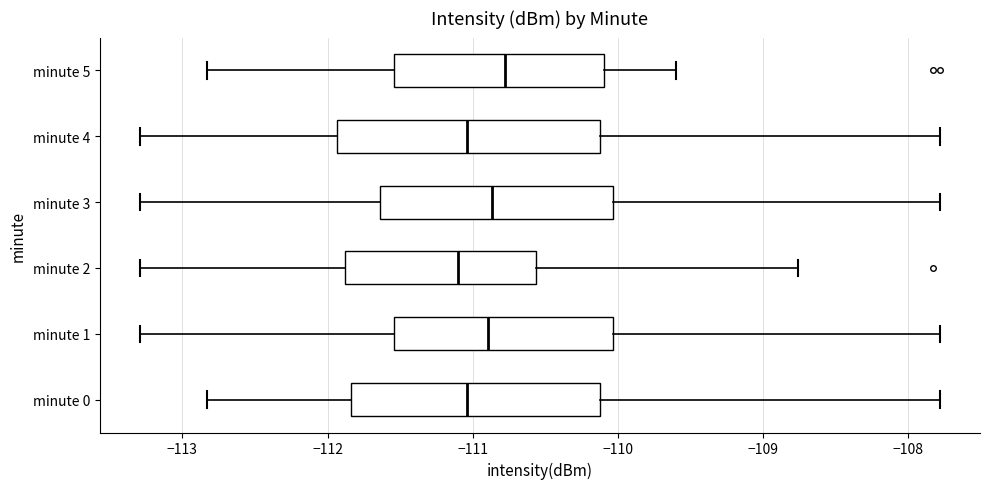

Reading bottom to top, read every box against the x-axis: the position of its median line, the range the box covers, and the ends of its whiskers. The values are not printed on the chart, so give them approximately, as read against the axis.

minute 0: median -111.0, box -111.8 to -110.1, whiskers -112.8 to -107.8
minute 1: median -110.9, box -111.5 to -110.0, whiskers -113.3 to -107.8
minute 2: median -111.1, box -111.9 to -110.6, whiskers -113.3 to -108.8
minute 3: median -110.9, box -111.6 to -110.0, whiskers -113.3 to -107.8
minute 4: median -111.0, box -111.9 to -110.1, whiskers -113.3 to -107.8
minute 5: median -110.8, box -111.5 to -110.1, whiskers -112.8 to -109.6